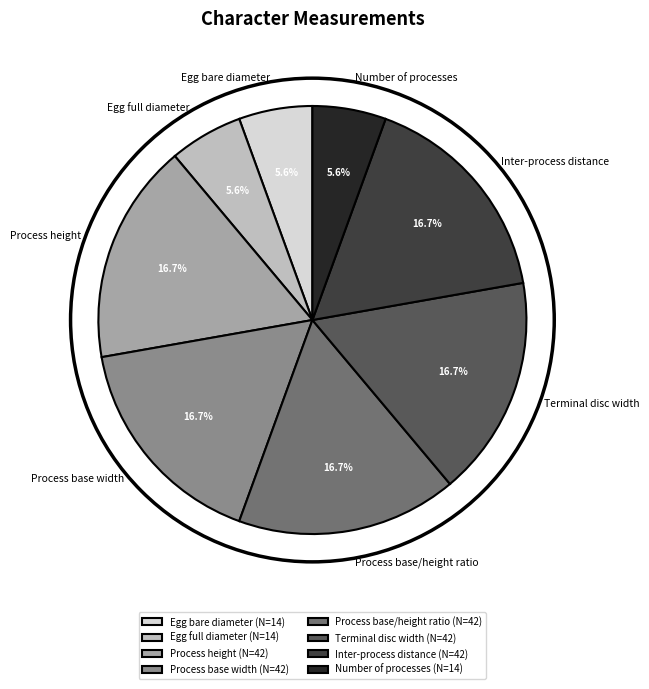

What percentage is the Number of processes slice, to the nearest percent?

6%